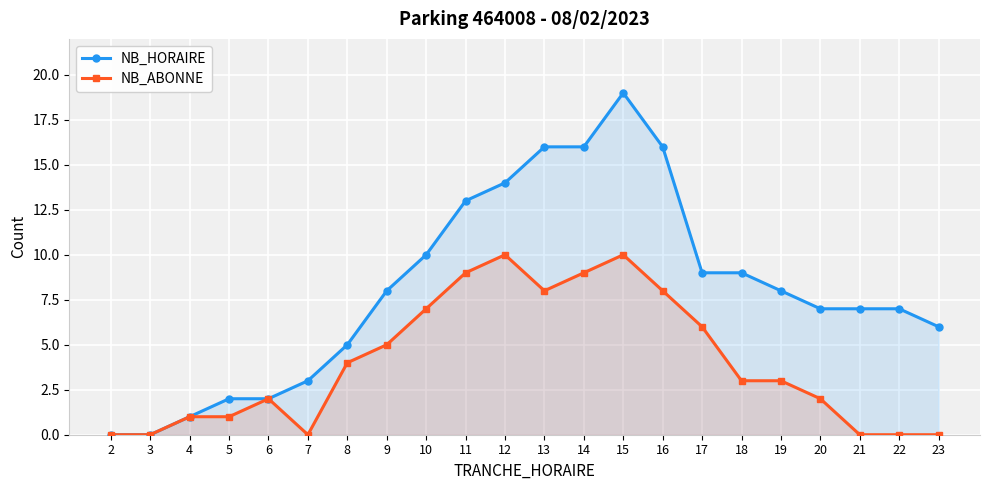

Rank the series at 7 from highest to lowest value.

NB_HORAIRE, NB_ABONNE